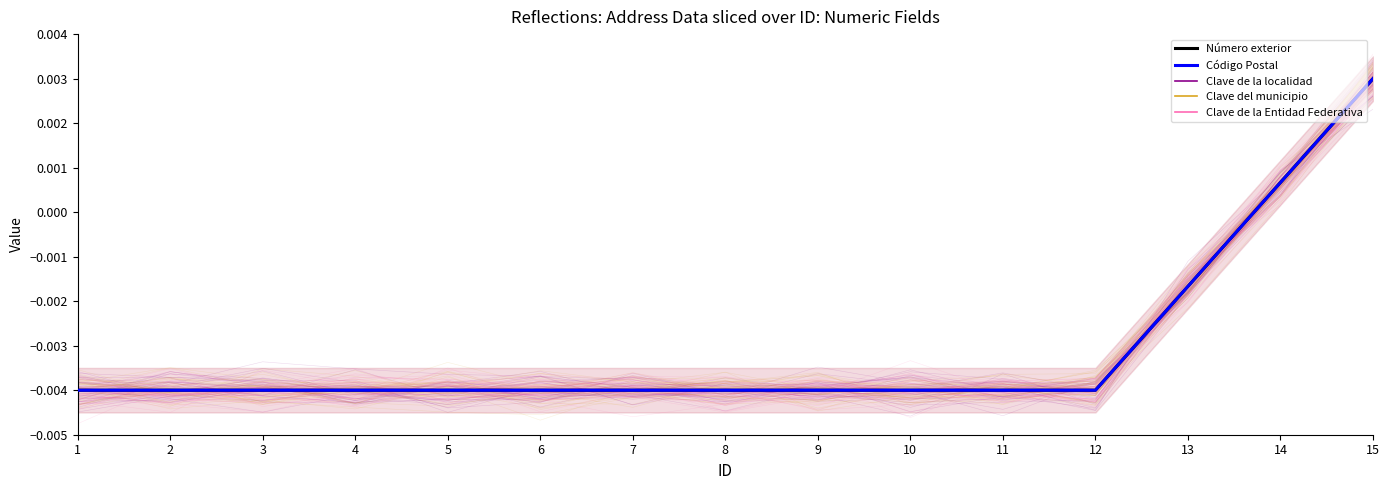

How many positive values does the Código Postal series have?

2